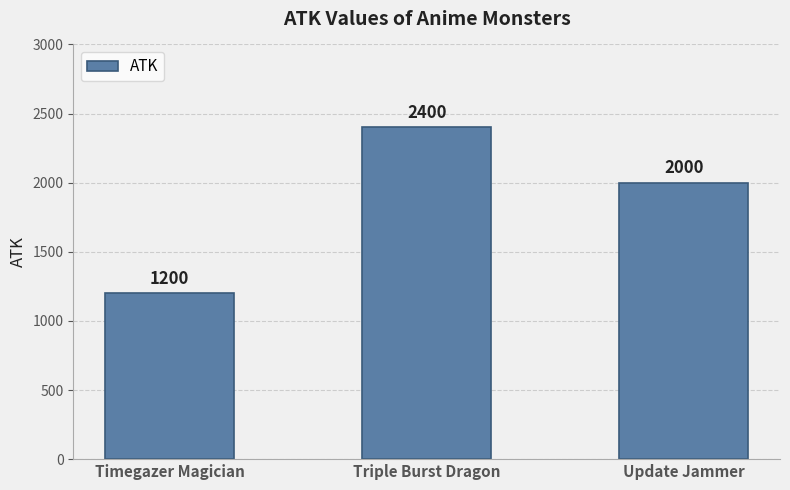

Are the bars horizontal?

No